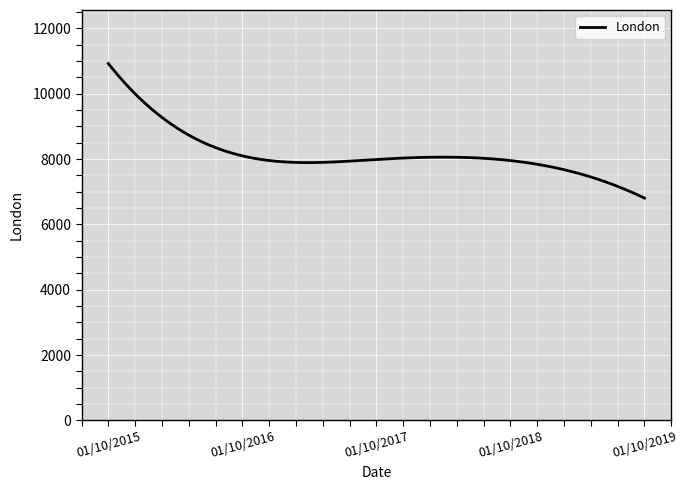

What is the maximum value shown in the chart?

10926.0